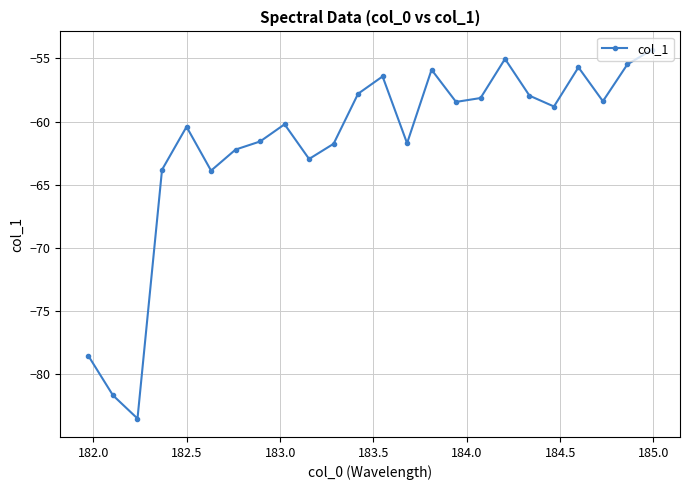

What is the value of the 22nd point from the left?

-58.4